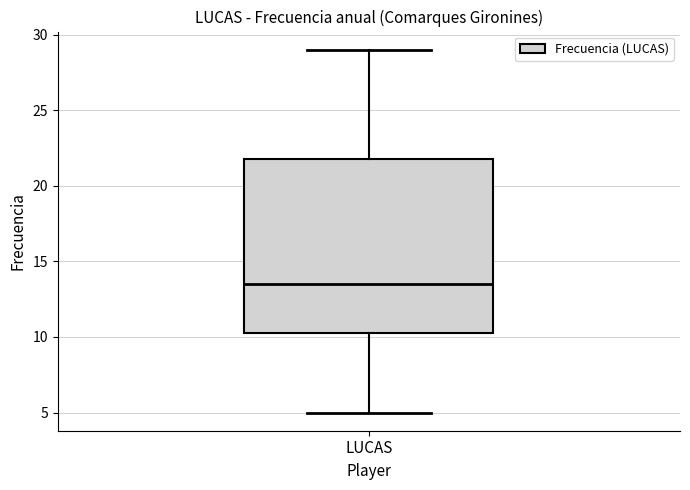

Transcribe this box plot: give where the median line is, the range the box spans, and where the two whiskers end, as read against the y-axis. The values are not printed on the chart, so give them approximately, as read against the axis.

median 13.5, box 10.5 to 22.0, whiskers 5.0 to 29.0